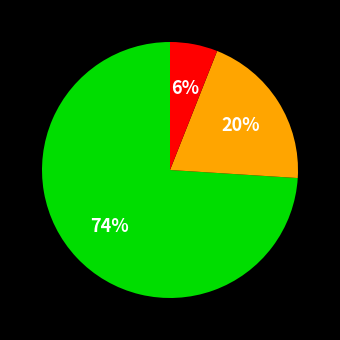

To the nearest percent, what is the average slice percentage?

33%